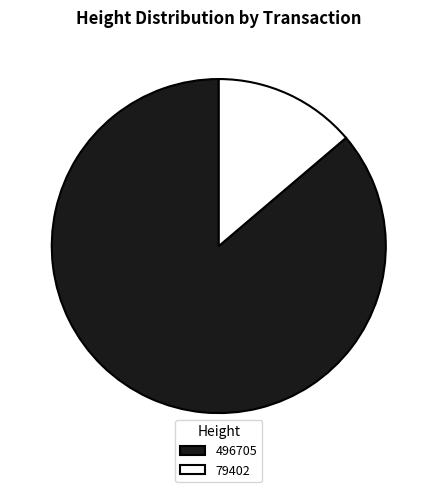

The 496705 slice represents 95% of the pie. True or false?

False